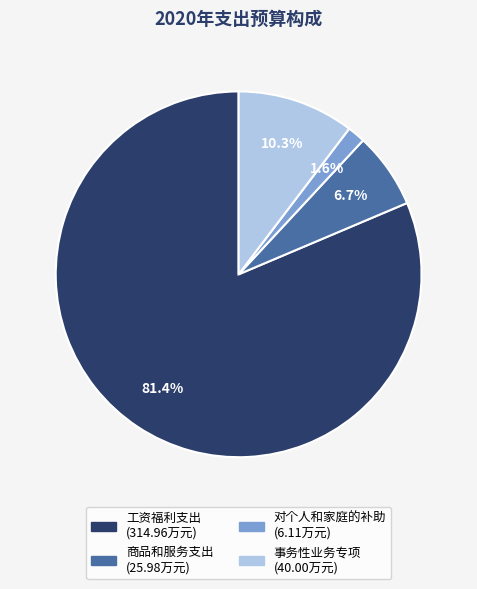

Is 对个人和家庭的补助 the majority of the pie?

No